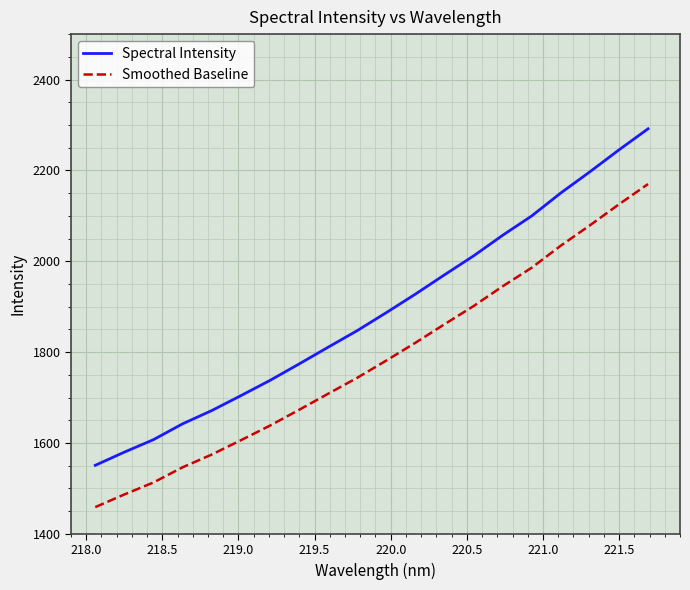

True or false: Spectral Intensity and Smoothed Baseline intersect in this chart.

False